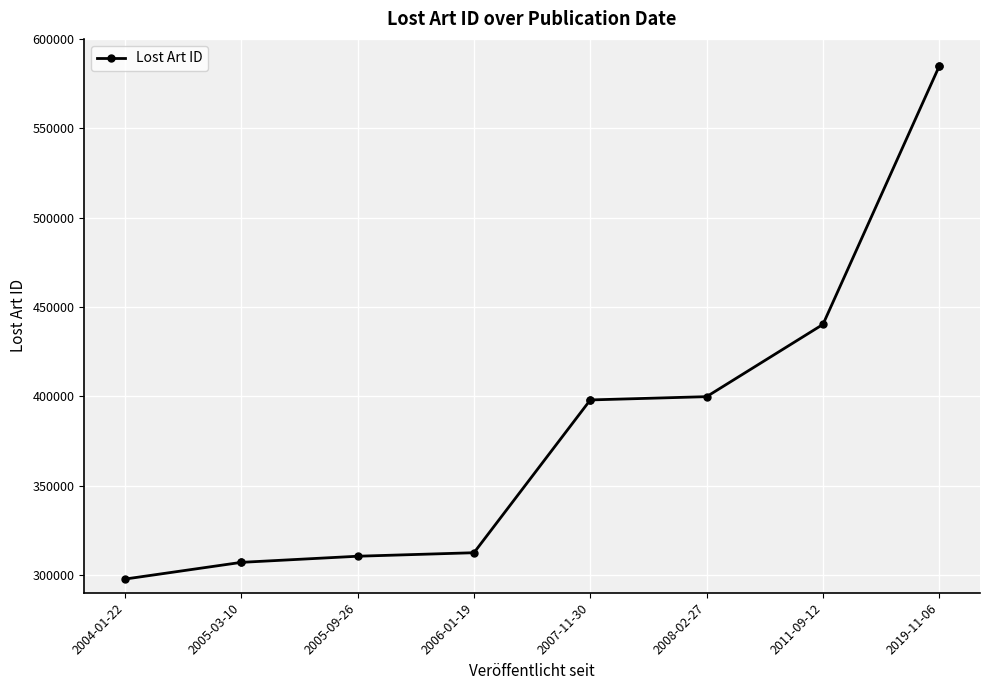

What is the average value?

394534